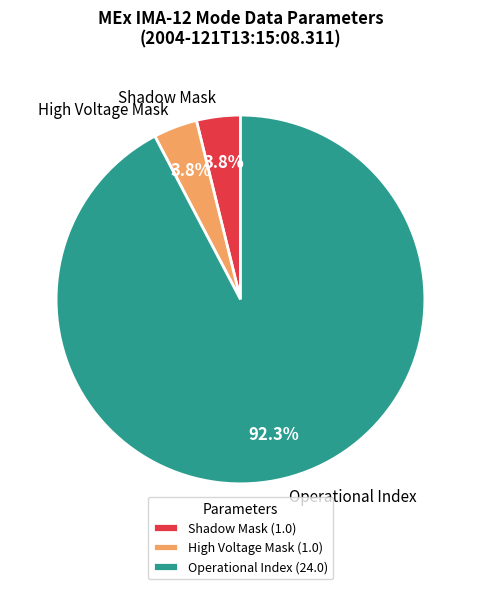

Is there any slice that represents more than half of the pie?

Yes